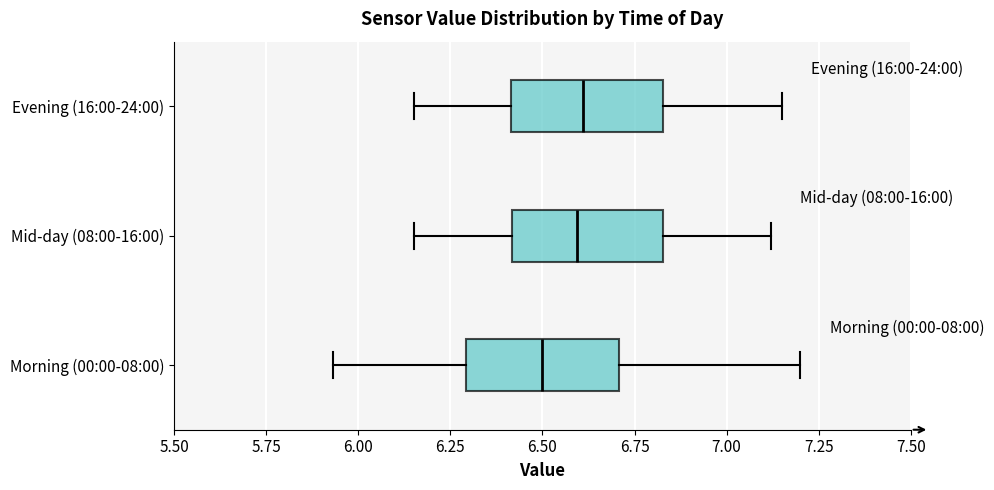

Where does the median line of the box for Morning (00:00-08:00) sit on the x-axis? The values are not printed on the chart, so give them approximately, as read against the axis.

6.50